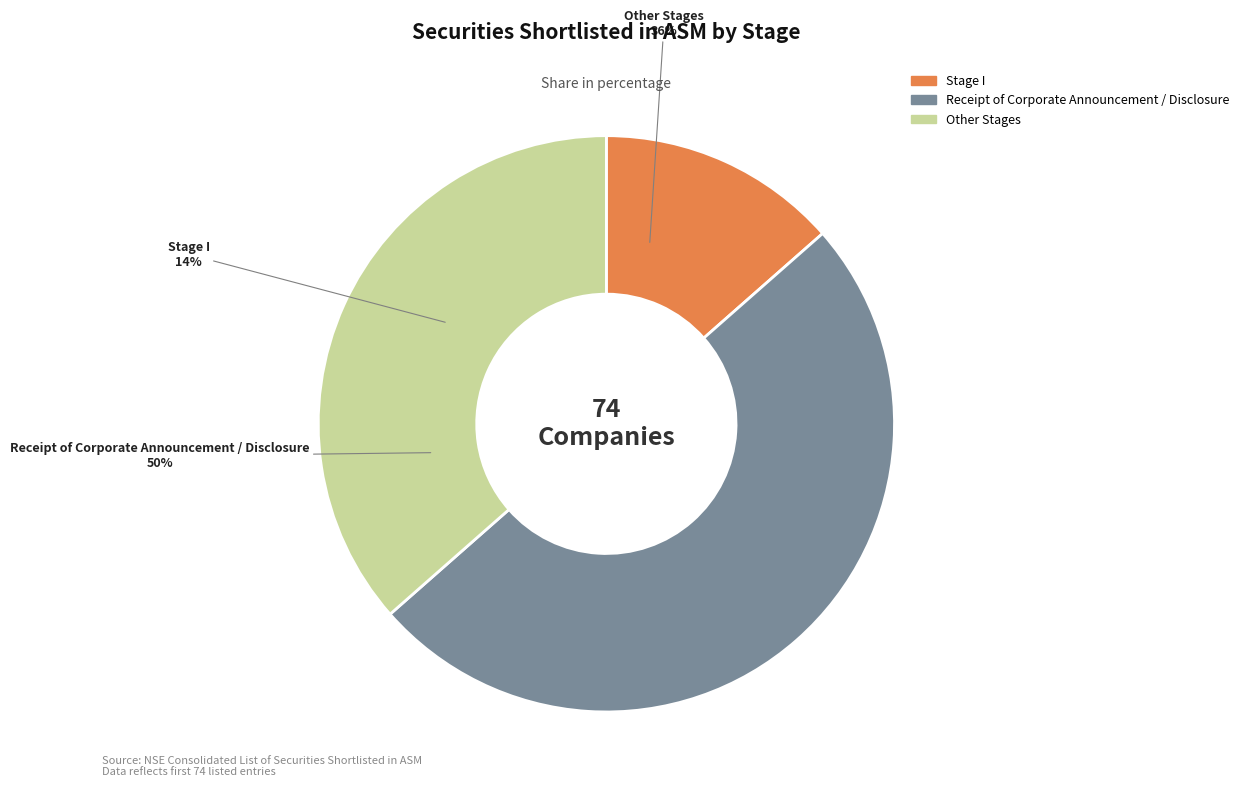

To the nearest percent, what is the combined percentage of I and OTHER?

50%